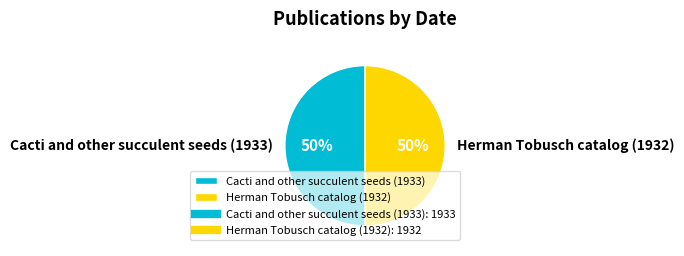

Is it true that Herman Tobusch catalog (1932) is 64% of the pie?

False